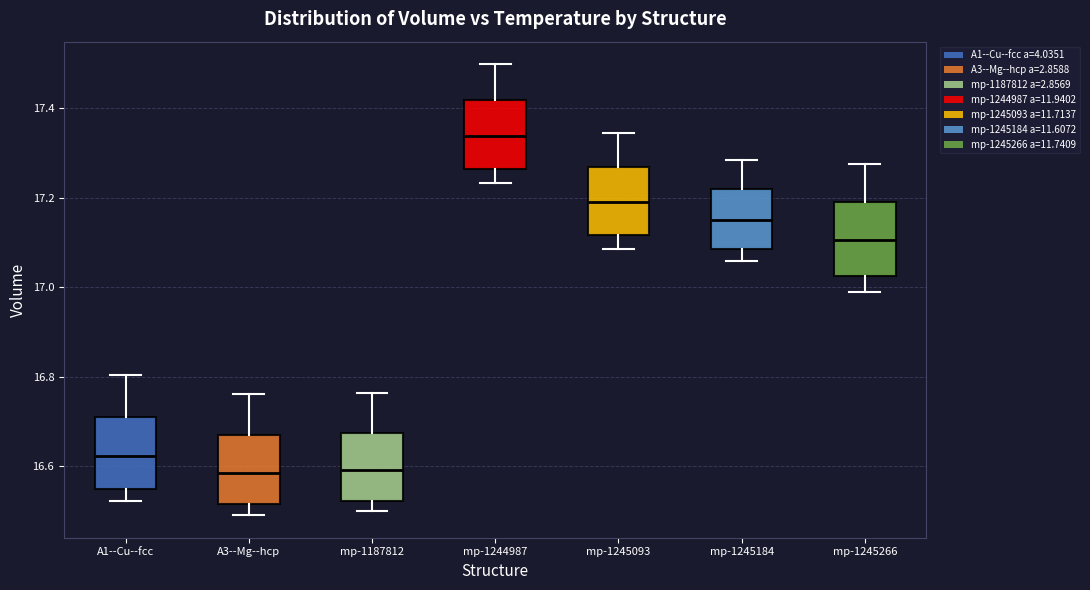

Where does the lower whisker of the box for mp-1187812 end on the y-axis? The values are not printed on the chart, so give them approximately, as read against the axis.

16.50